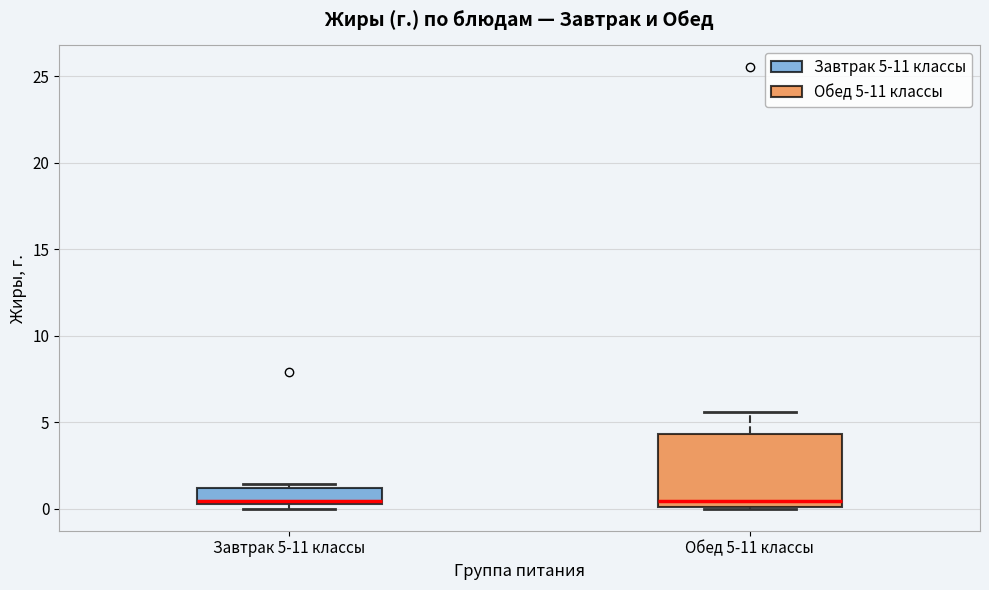

Reading left to right, read every box against the y-axis: the position of its median line, the range the box covers, and the ends of its whiskers. The values are not printed on the chart, so give them approximately, as read against the axis.

Завтрак 5-11 классы: median 0.5 (just above the box's lower edge), box 0.5 to 1.0, whiskers 0.0 to 1.5
Обед 5-11 классы: median 0.5, box 0.0 to 4.5, whiskers 0.0 to 5.5